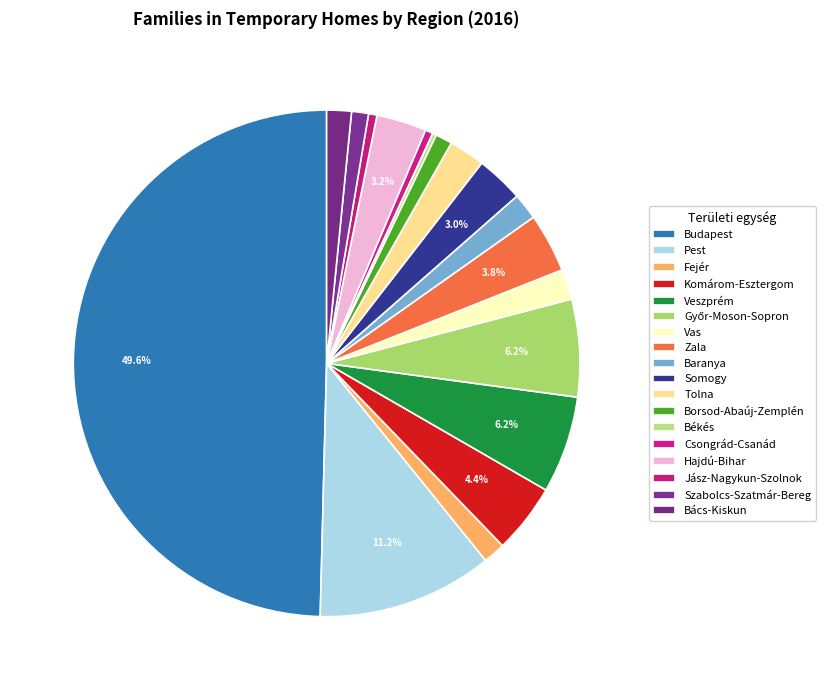

What is the change in value from Győr-Moson-Sopron to Baranya?

-202